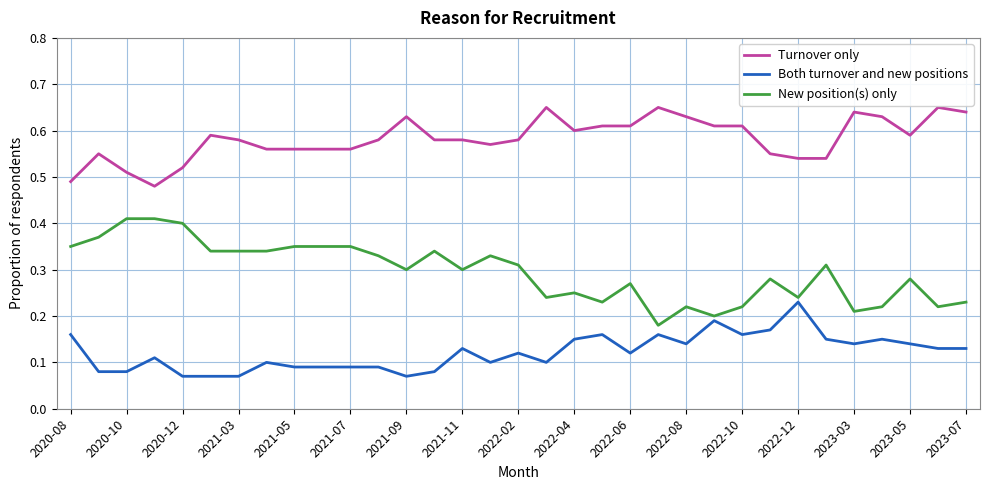

True or false: Both turnover and new positions and Turnover only cross at least once.

False